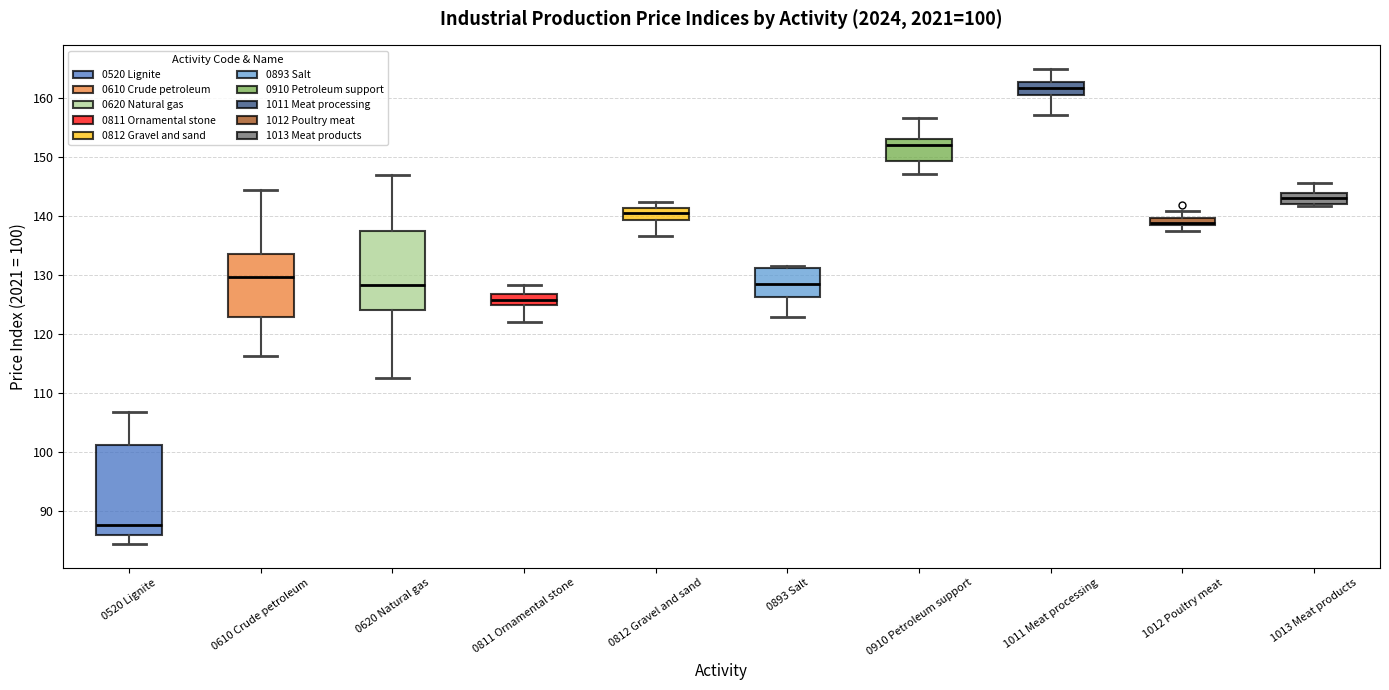

Which box is the tallest, from its lower edge to its upper edge?

0520 Lignite